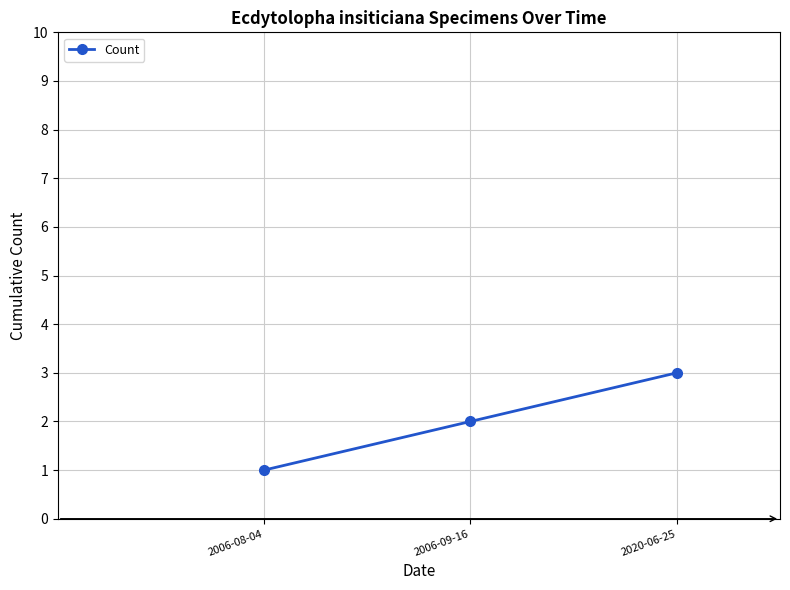

Between 2006-08-04 and 2006-09-16, which is larger?

2006-09-16